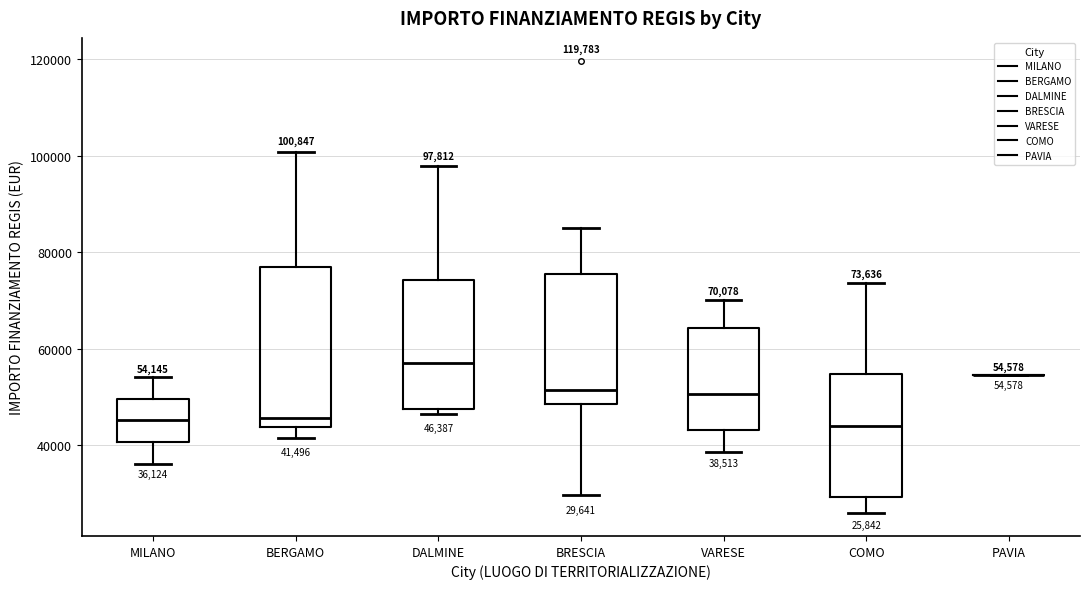

Which box is the tallest, from its lower edge to its upper edge?

BERGAMO